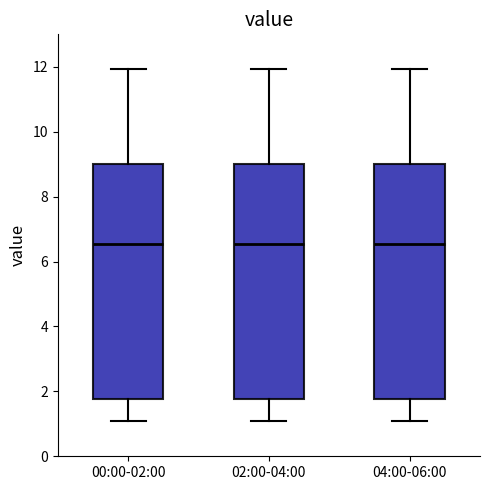

Reading left to right, transcribe this box plot: for each box, give where its median line is, the range the box spans, and where its two whiskers end, as read against the y-axis. The values are not printed on the chart, so give them approximately, as read against the axis.

00:00-02:00: median 6.6, box 1.8 to 9.0, whiskers 1.2 to 12.0
02:00-04:00: median 6.6, box 1.8 to 9.0, whiskers 1.2 to 12.0
04:00-06:00: median 6.6, box 1.8 to 9.0, whiskers 1.2 to 12.0